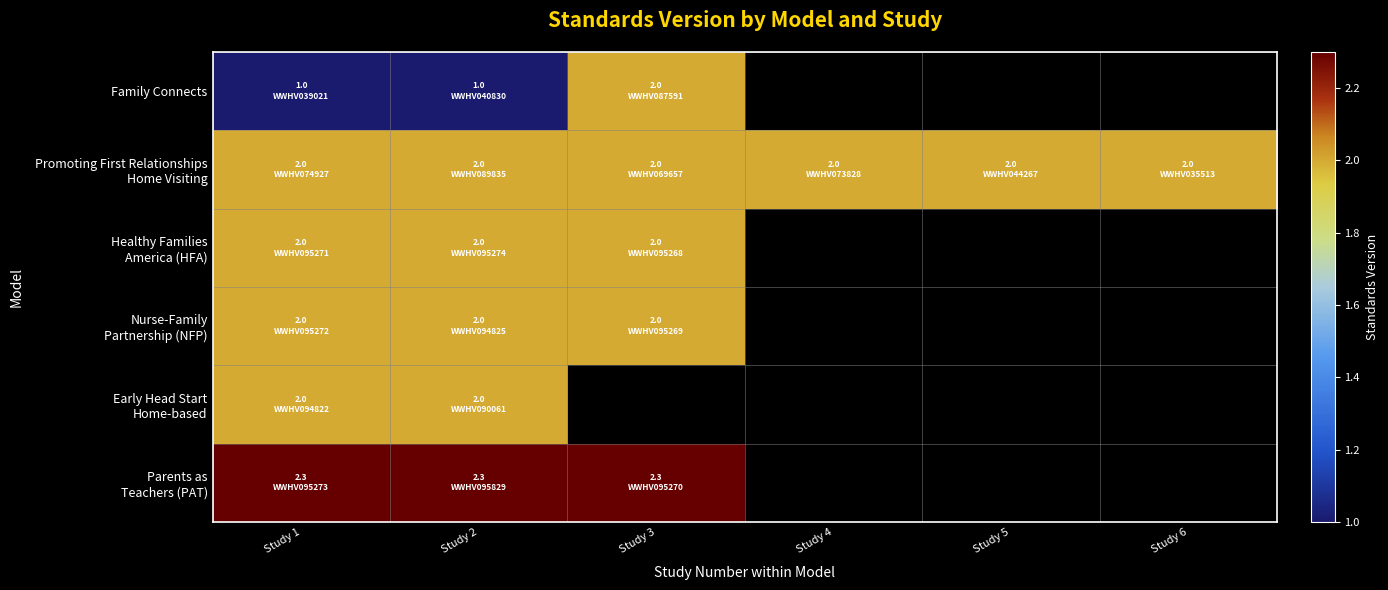

List the series in order of their overall mean, lowest first.

Family Connects, Promoting First Relationships Home Visiting, Healthy Families America (HFA), Nurse-Family Partnership (NFP), Early Head Start Home-based, Parents as Teachers (PAT)